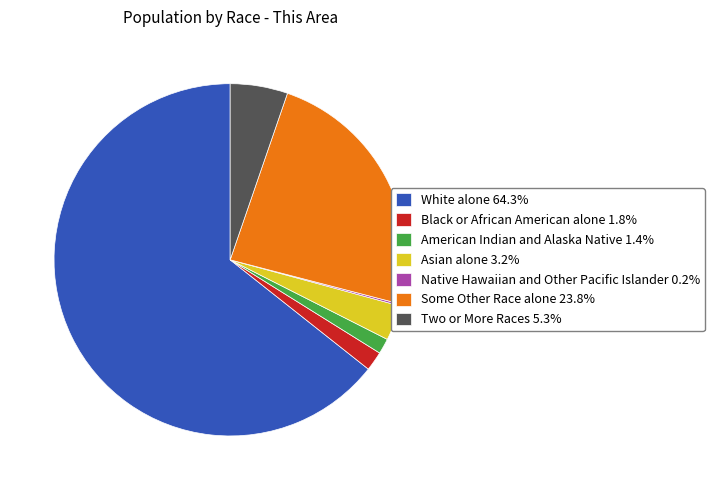

Do Black or African American alone 1.8% and American Indian and Alaska Native 1.4% together represent more than half of the pie?

No